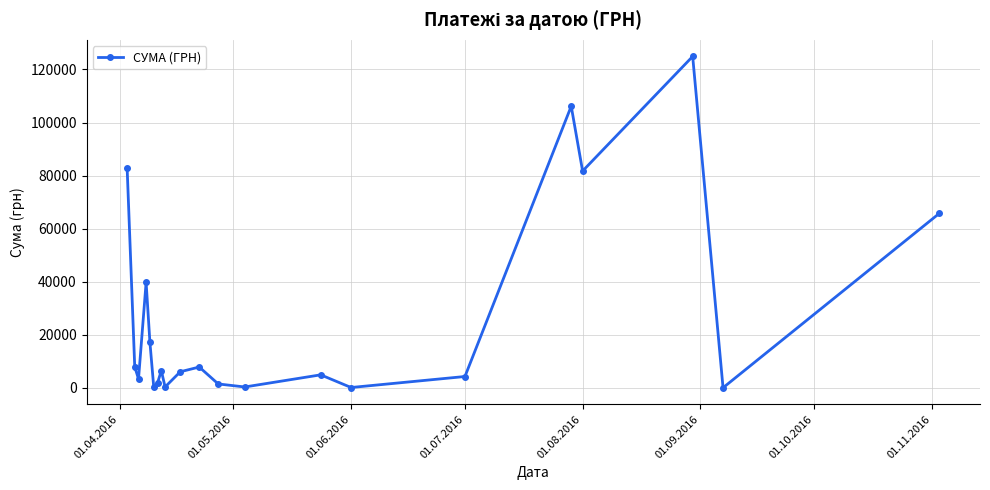

What is the sum of all values?

564444.3